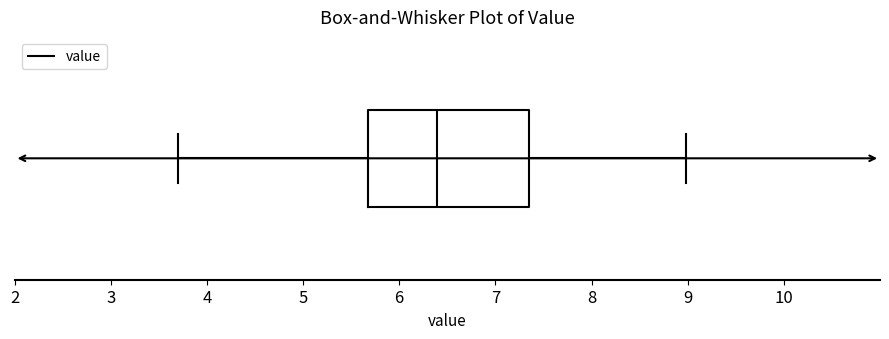

Transcribe this box plot: give where the median line is, the range the box spans, and where the two whiskers end, as read against the x-axis. The values are not printed on the chart, so give them approximately, as read against the axis.

median 6.4, box 5.7 to 7.4, whiskers 3.7 to 9.0